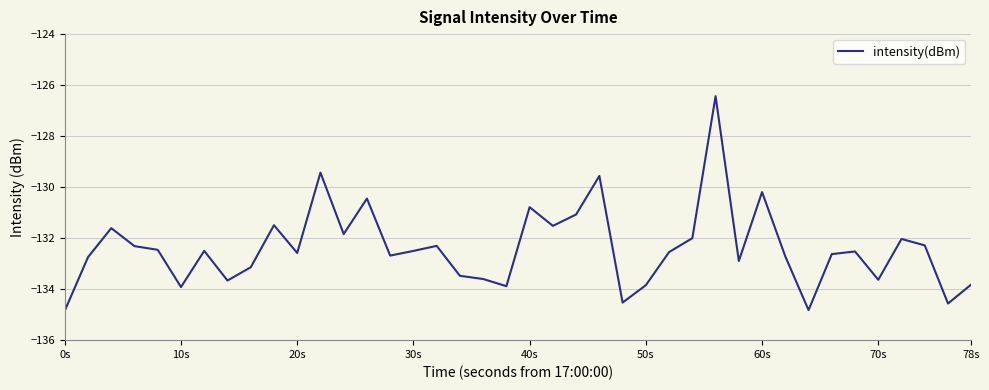

What is the maximum value shown in the chart?

-126.4